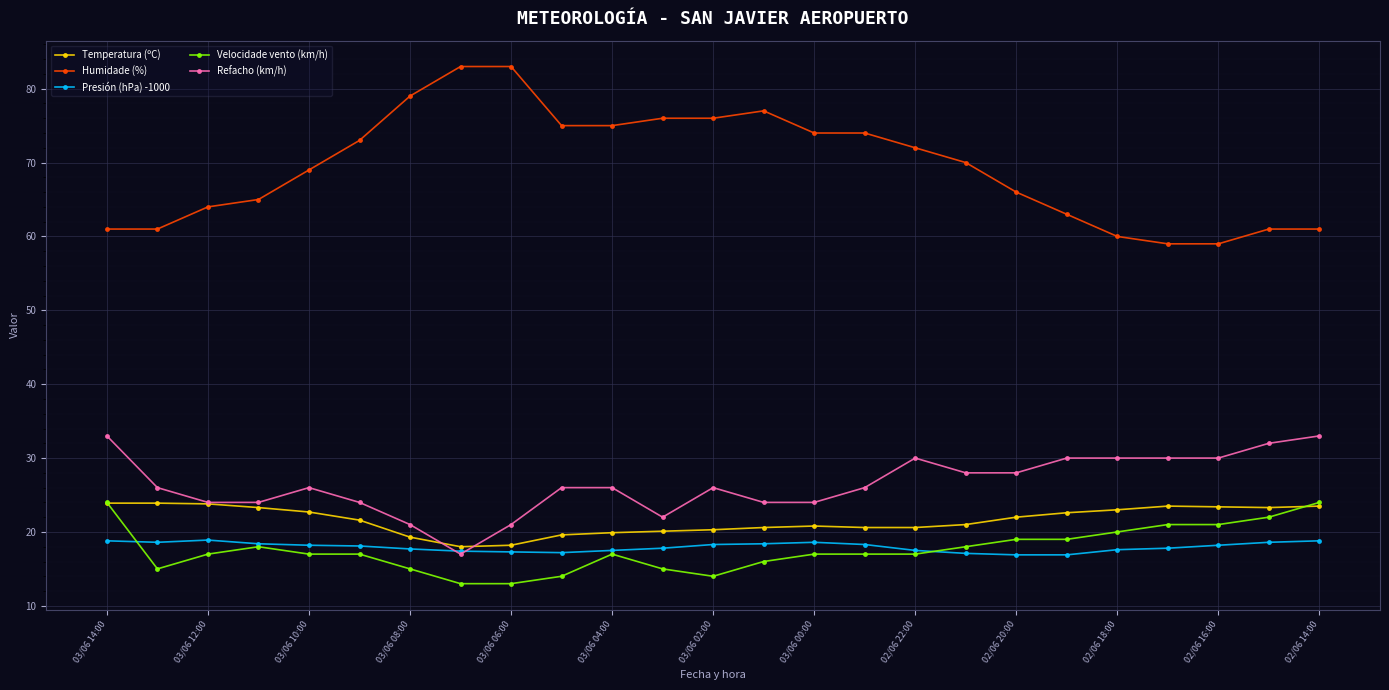

How many distinct data groups are displayed?

5